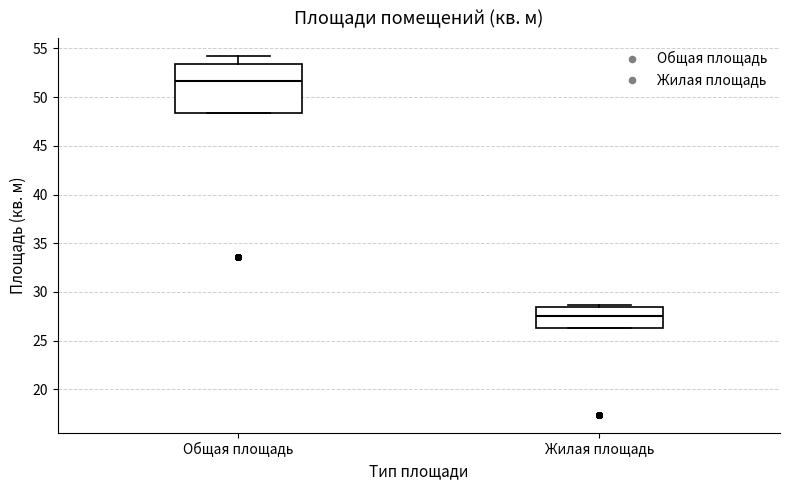

Reading left to right, transcribe this box plot: for each box, give where its median line is, the range the box spans, and where its two whiskers end, as read against the y-axis. The values are not printed on the chart, so give them approximately, as read against the axis.

Общая площадь: median 51.5, box 48.5 to 53.5, whiskers 48.5 to 54.0
Жилая площадь: median 27.5, box 26.5 to 28.5, whiskers 26.5 to 28.5 (just above the box's upper edge)